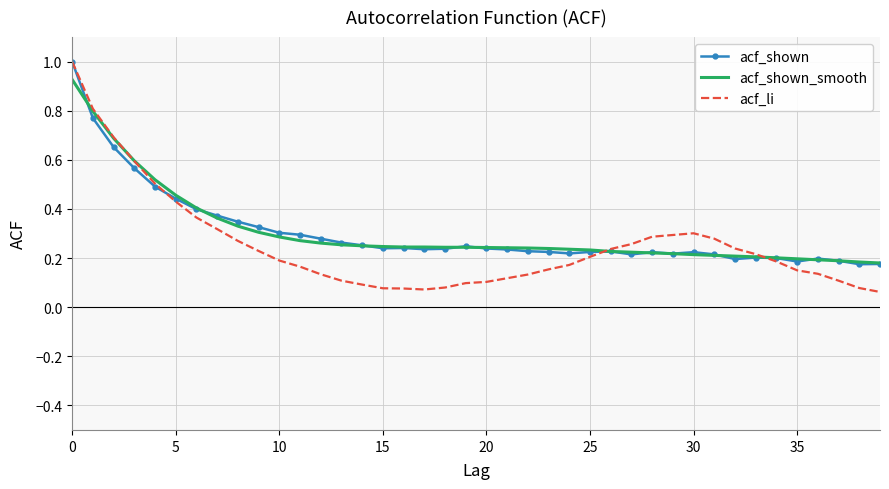

Which series has the widest spread of values?

acf_li